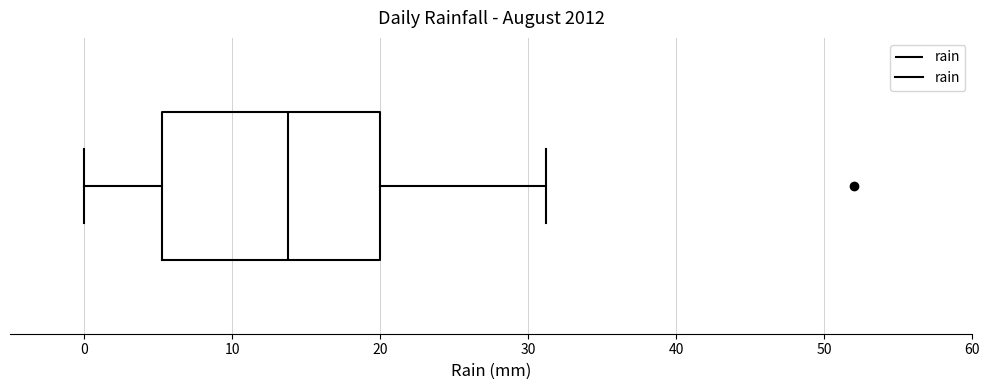

Read this box plot against the x-axis: the position of the median line, the range covered by the box, and the ends of both whiskers. The values are not printed on the chart, so give them approximately, as read against the axis.

median 14, box 5 to 20, whiskers 0 to 31